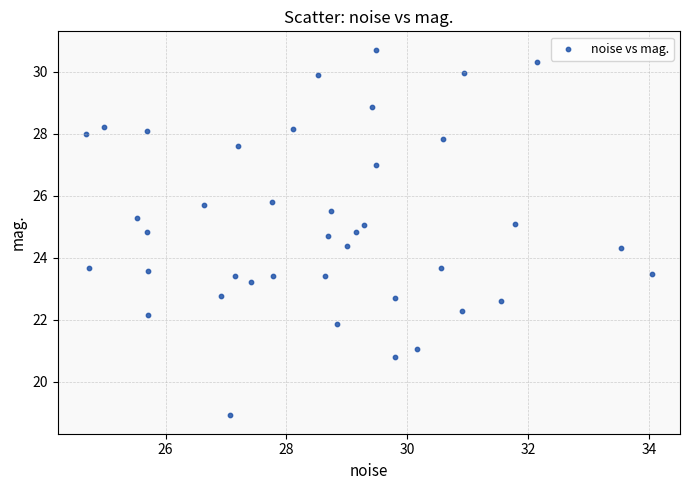

What is the range of Y values (max minus min)?

11.8